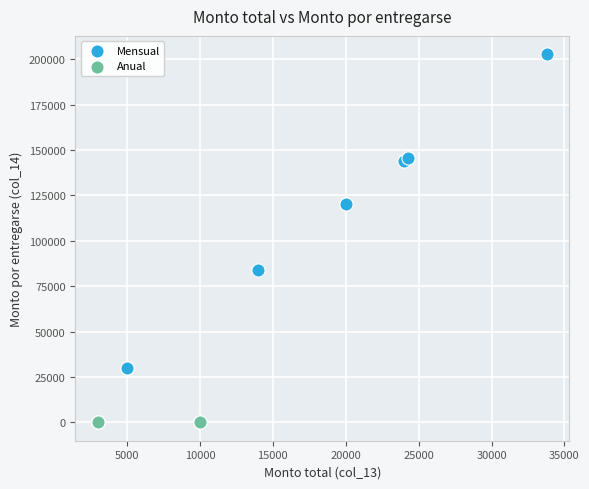

Which series reaches the minimum Y coordinate?

Anual